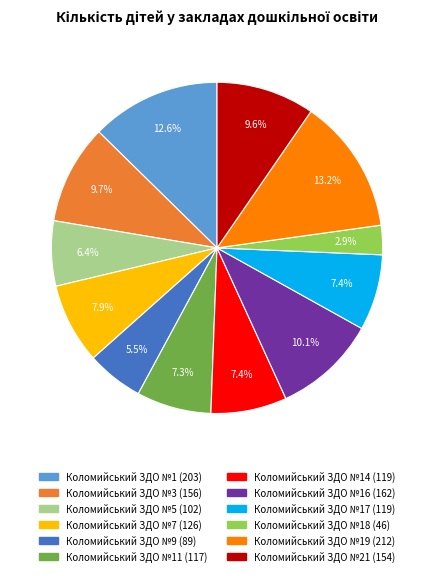

Is there any slice that represents more than half of the pie?

No